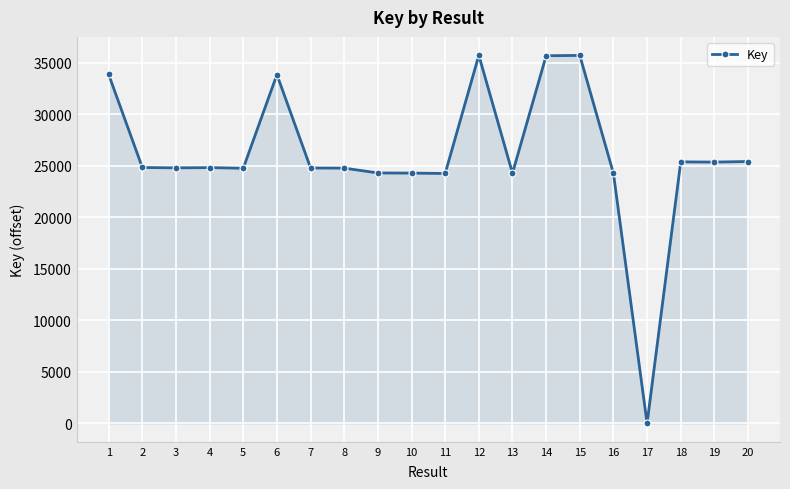

What is the greatest value displayed?

35728